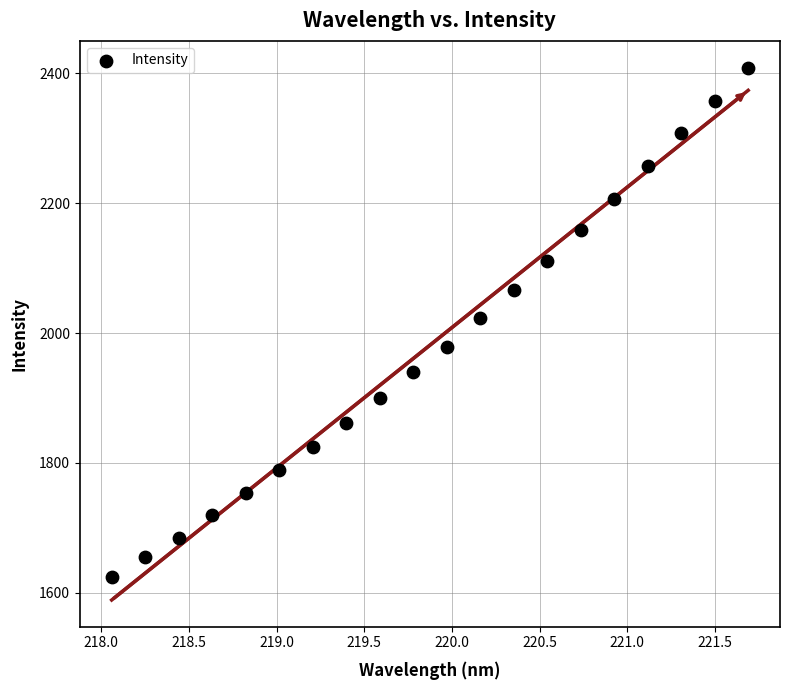

What is the range of X values (max minus min)?

3.6